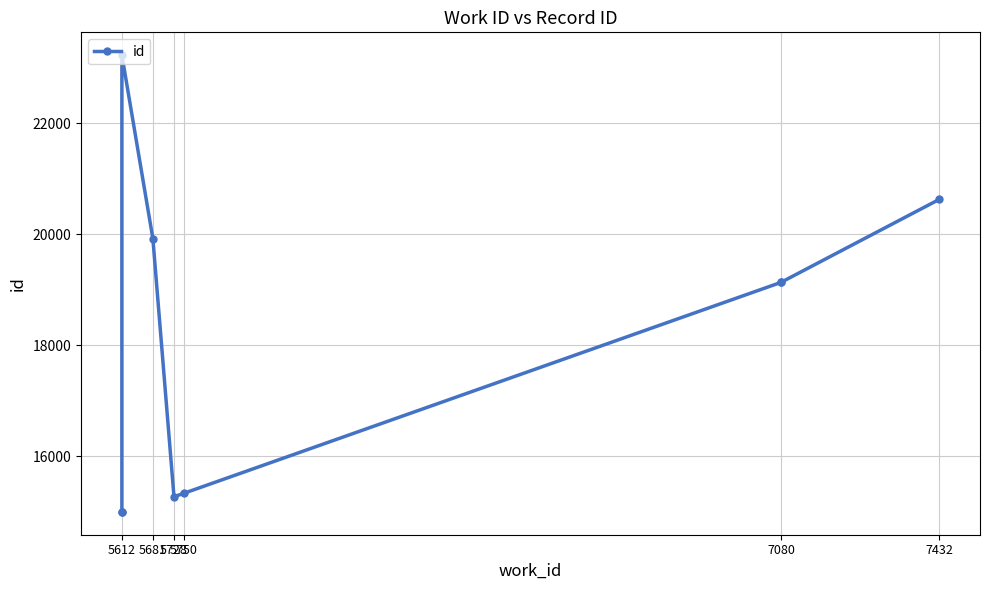

Reading left to right, extract all data points from this chart.

14993	14995	23223	19917	15266	15328	19129	19130	20623